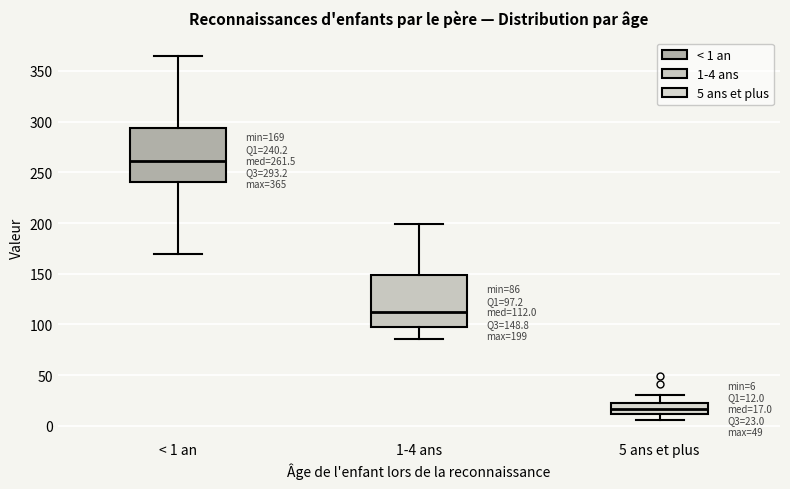

Which box has the highest median line?

< 1 an